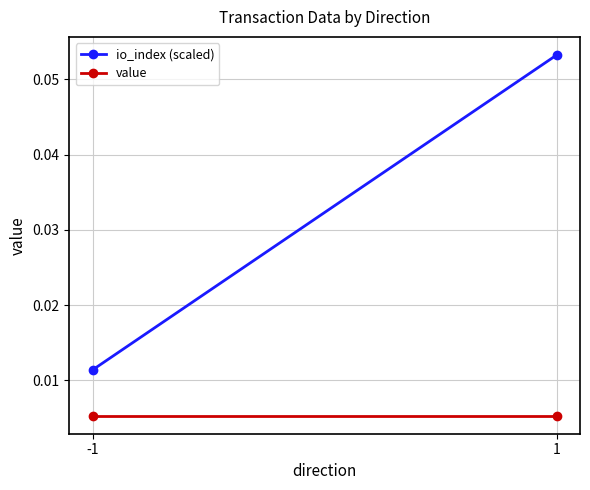

The io_index (scaled) series shows 0.0 at -1. True or false?

False